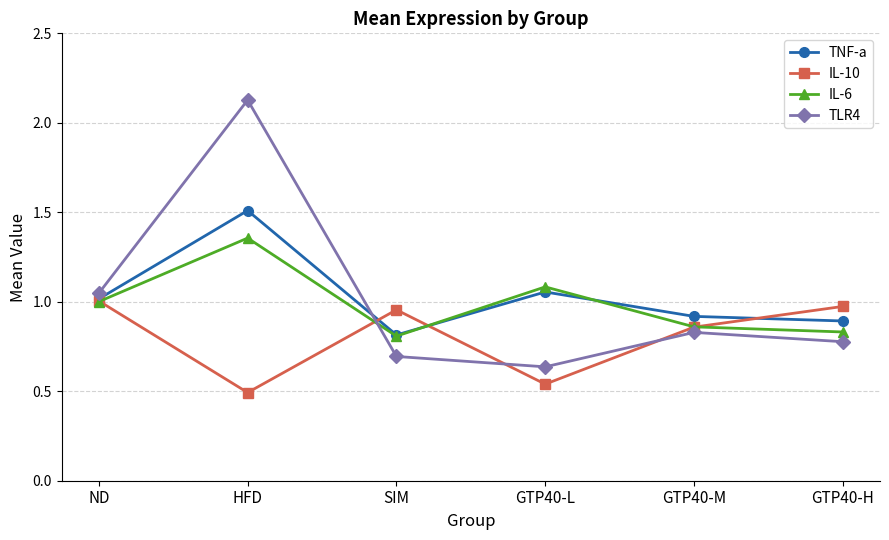

At which label does TNF-a reach its peak?

HFD